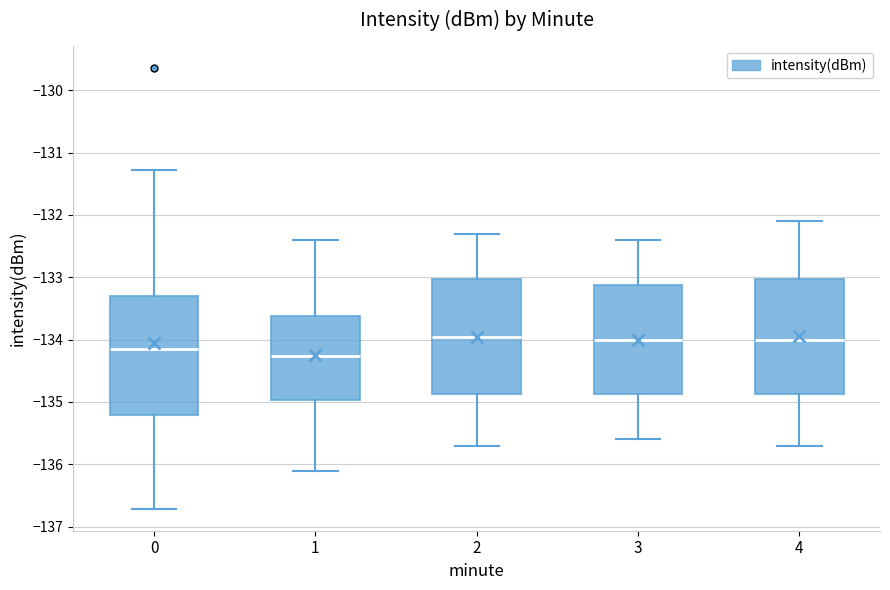

Which box's median line is the lowest?

1